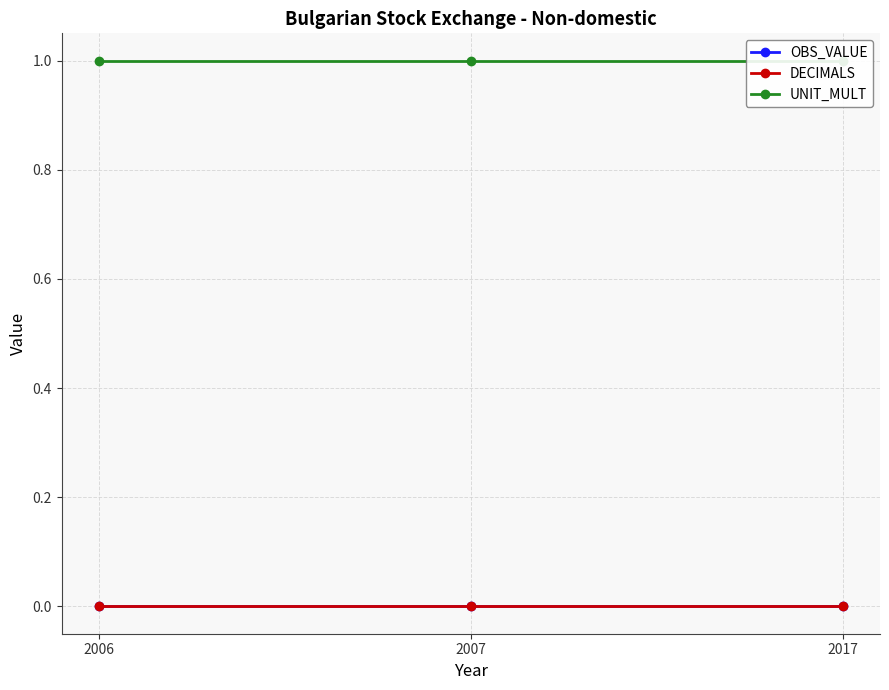

True or false: UNIT_MULT has a value of 1 at 2007.

True